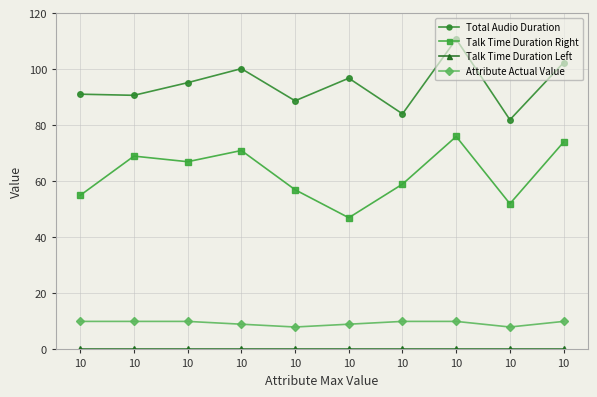

Is this an area chart (filled region under the line)?

No